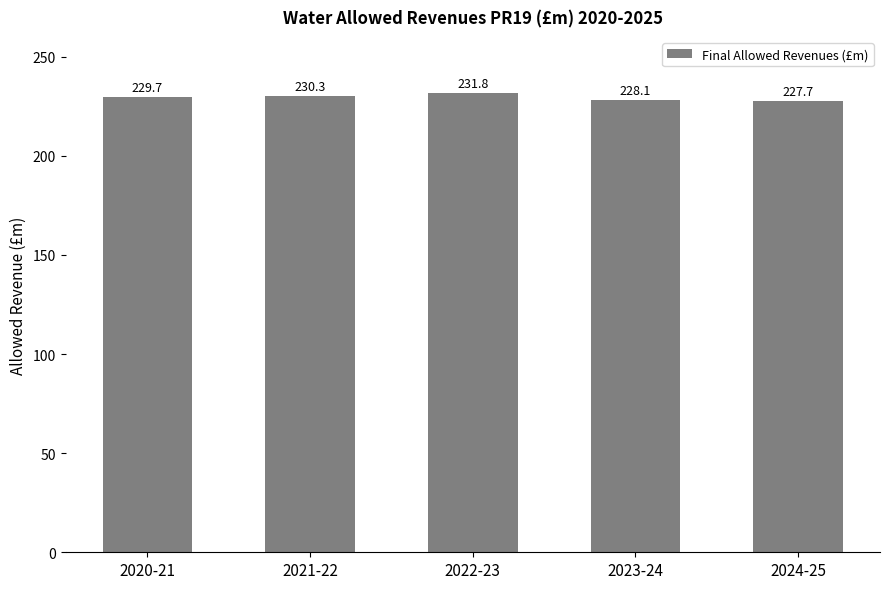

Reading left to right, extract all data points from this chart.

229.7	230.3	231.8	228.1	227.7